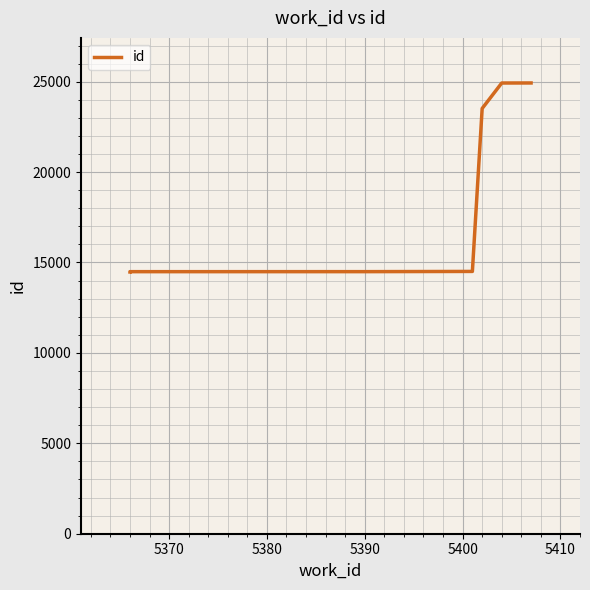

What is the smallest value displayed?

14477